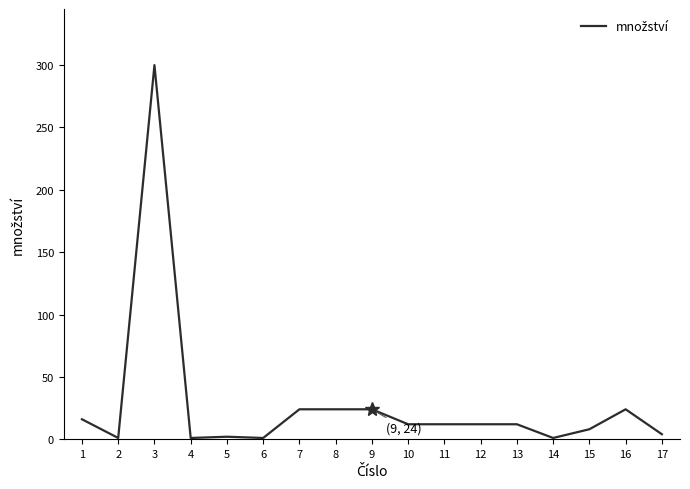

What is the maximum value shown in the chart?

300